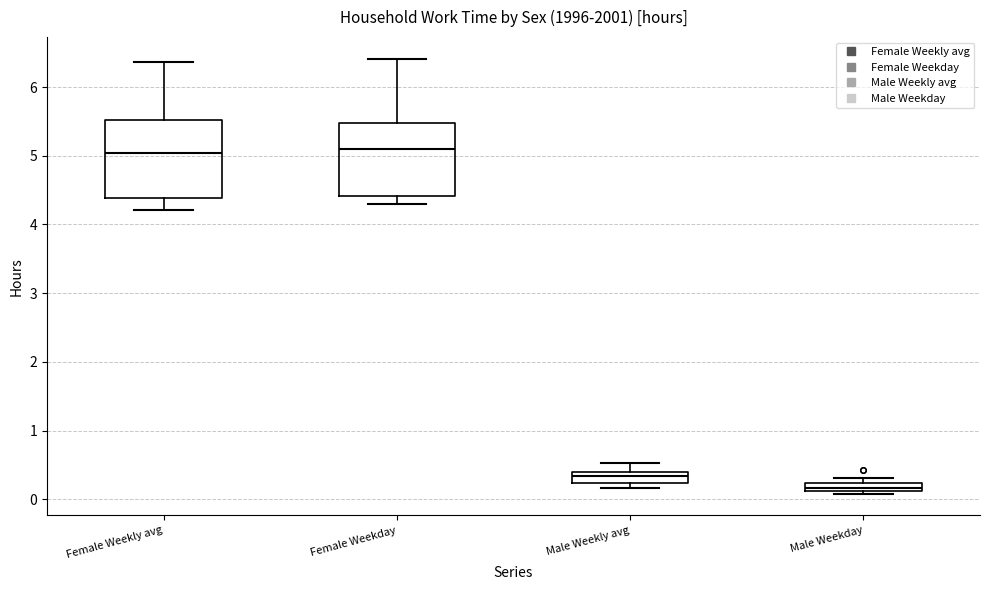

Where does the upper whisker of the box for Female Weekday end on the y-axis? The values are not printed on the chart, so give them approximately, as read against the axis.

6.4